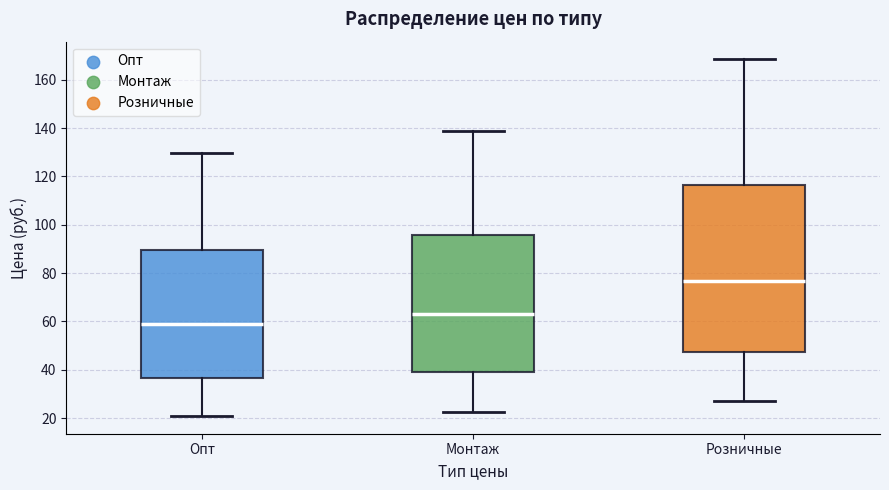

Reading left to right, transcribe this box plot: for each box, give where its median line is, the range the box spans, and where its two whiskers end, as read against the y-axis. The values are not printed on the chart, so give them approximately, as read against the axis.

Опт: median 60, box 36 to 90, whiskers 20 to 130
Монтаж: median 64, box 38 to 96, whiskers 22 to 138
Розничные: median 76, box 48 to 116, whiskers 28 to 168